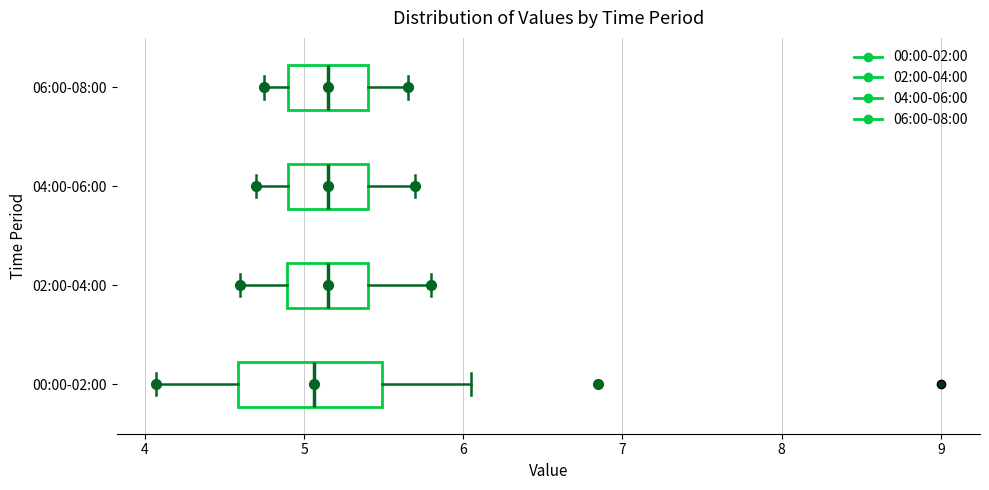

Reading bottom to top, read every box against the x-axis: the position of its median line, the range the box covers, and the ends of its whiskers. The values are not printed on the chart, so give them approximately, as read against the axis.

00:00-02:00: median 5.1, box 4.6 to 5.5, whiskers 4.1 to 6.1
02:00-04:00: median 5.2, box 4.9 to 5.4, whiskers 4.6 to 5.8
04:00-06:00: median 5.2, box 4.9 to 5.4, whiskers 4.7 to 5.7
06:00-08:00: median 5.2, box 4.9 to 5.4, whiskers 4.8 to 5.7